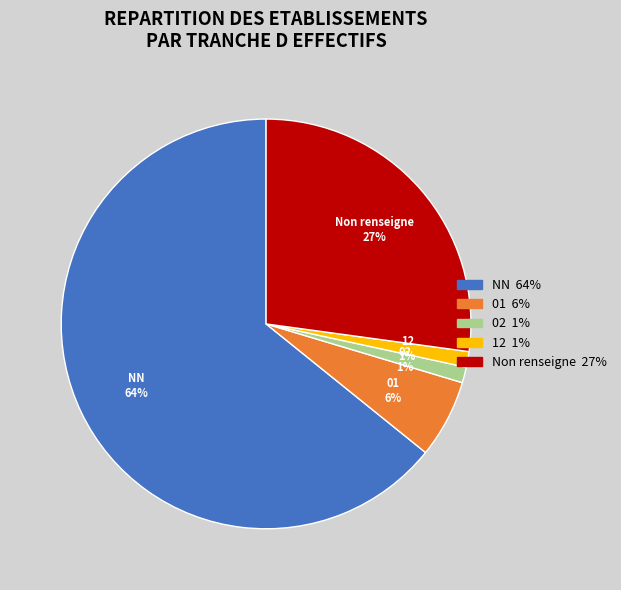

Is there a majority slice in this chart?

Yes